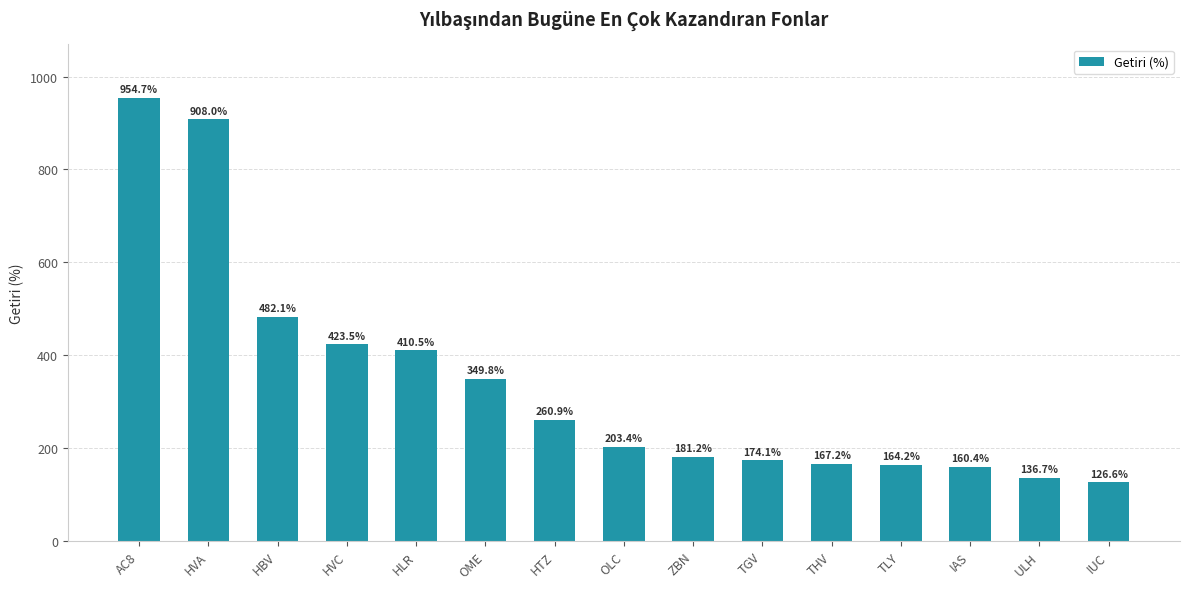

Rank the categories by value from lowest to highest.

IUC, ULH, IAS, TLY, THV, TGV, ZBN, OLC, HTZ, OME, HLR, HVC, HBV, HVA, AC8